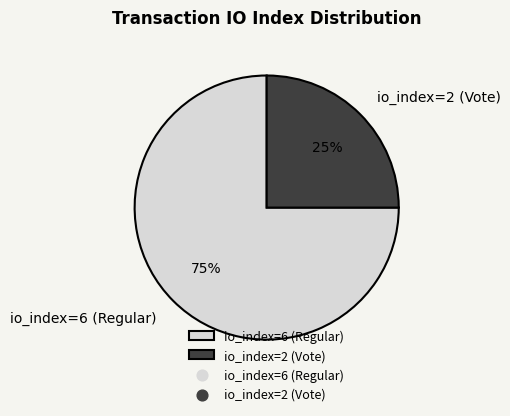

How many slices are in this pie chart?

2